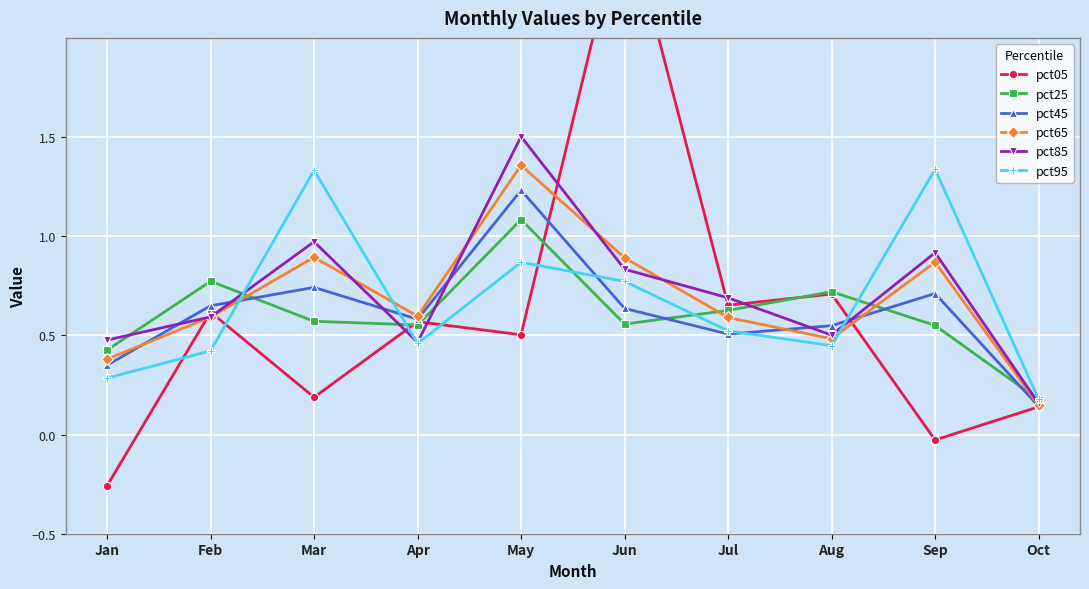

What is the highest value of the pct45 series?

1.2